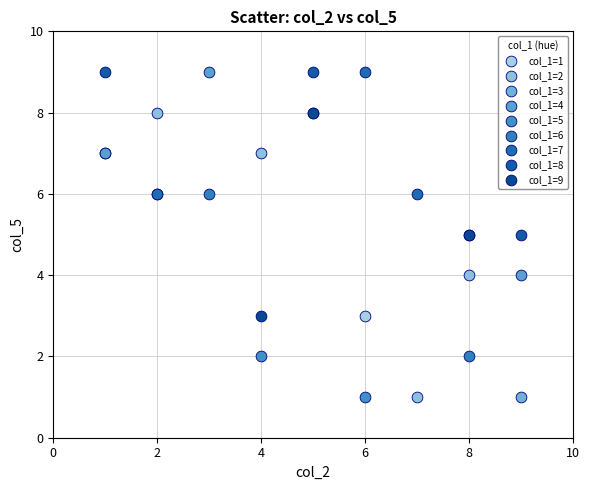

What are all the series names shown in the legend?

col_1=1, col_1=2, col_1=3, col_1=4, col_1=5, col_1=6, col_1=7, col_1=8, col_1=9